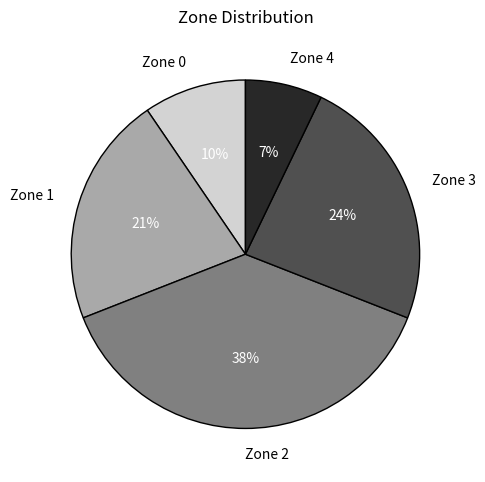

Is Zone 2 the majority of the pie?

No